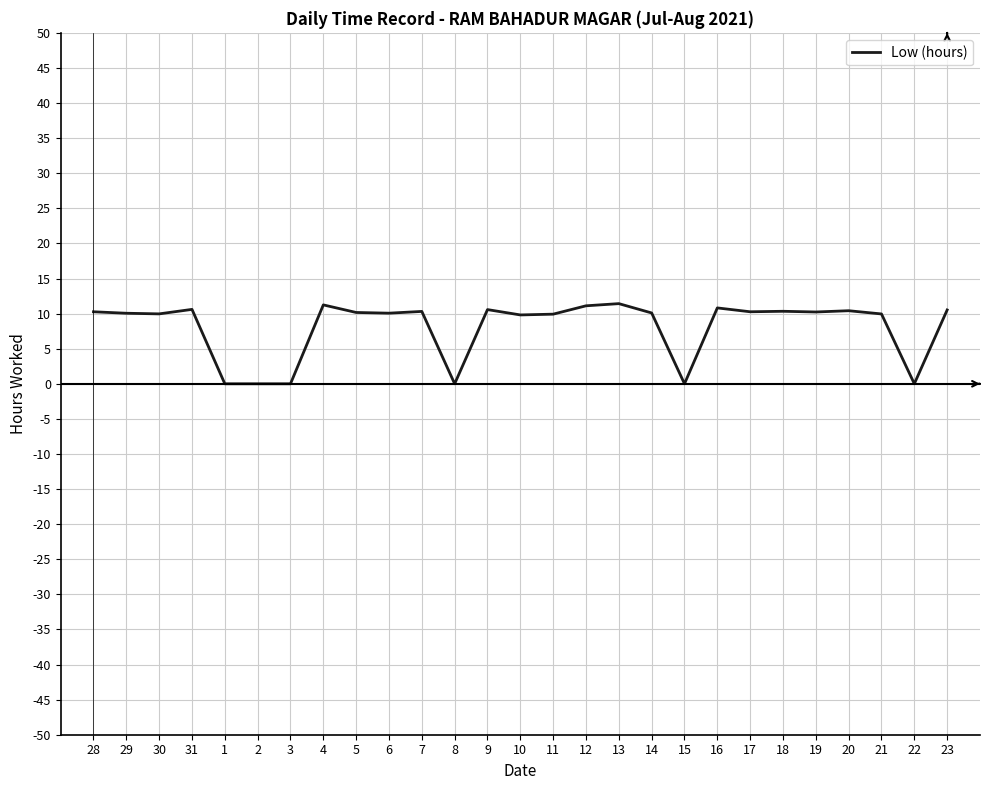

Does the chart display data point markers on the line(s)?

No